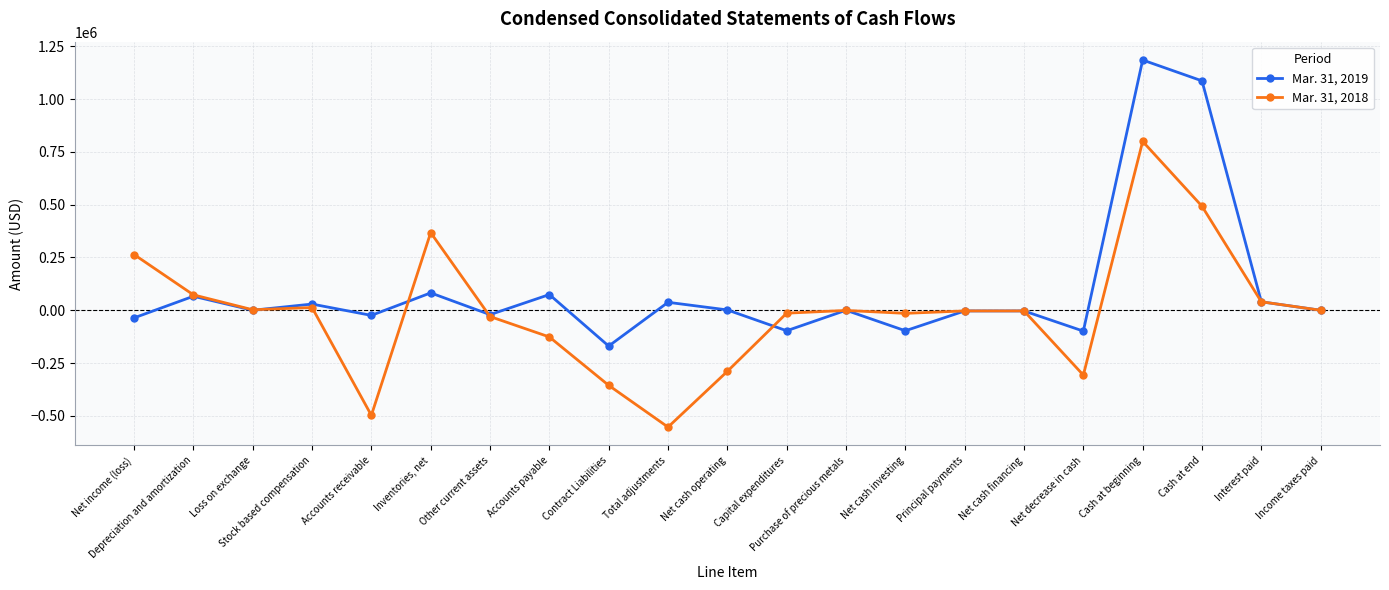

True or false: Mar. 31, 2019 and Mar. 31, 2018 cross at least once.

True